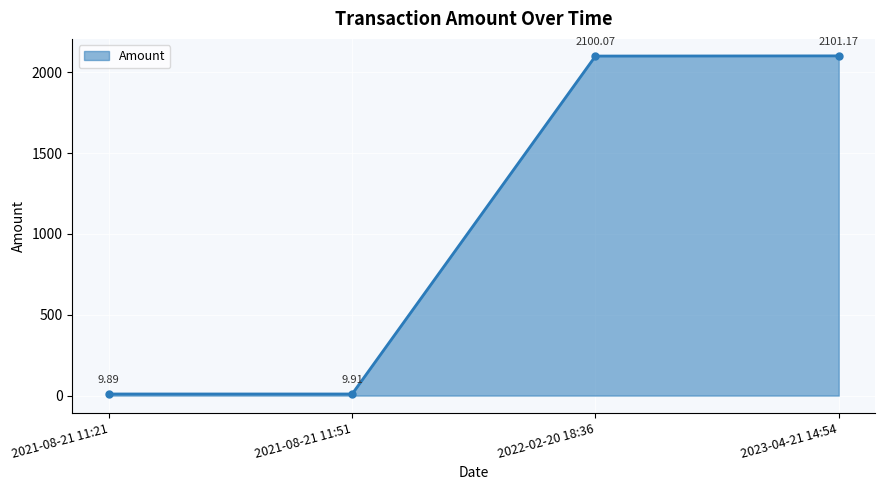

How many categories are shown in the chart?

4